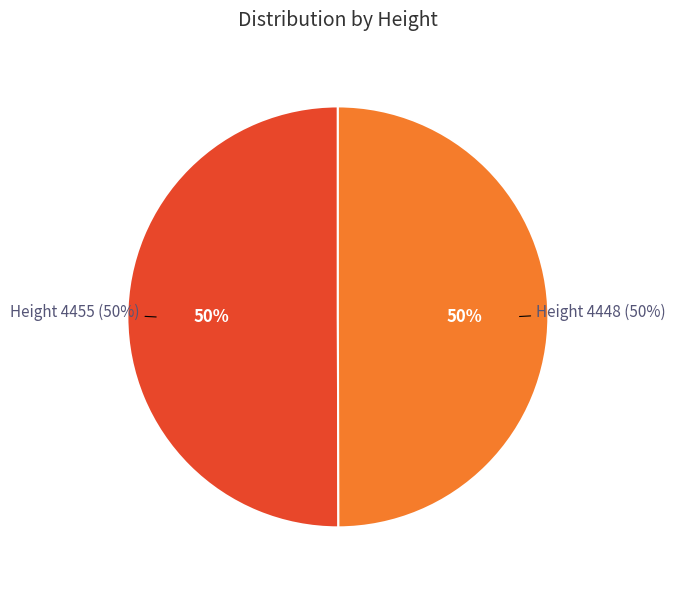

How much of the chart is everything except 4455?

50.0%